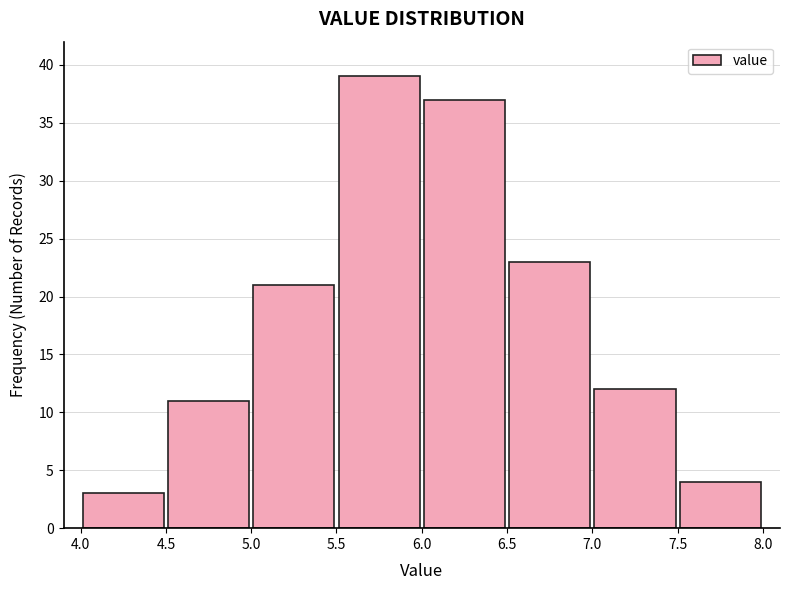

Reading left to right, list every bar in this chart as the range it spans on the x-axis followed by its height. The values are not printed on the chart, so give them approximately, as read against the axis.

4.0 to 4.5: 3
4.5 to 5.0: 11
5.0 to 5.5: 21
5.5 to 6.0: 39
6.0 to 6.5: 37
6.5 to 7.0: 23
7.0 to 7.5: 12
7.5 to 8.0: 4